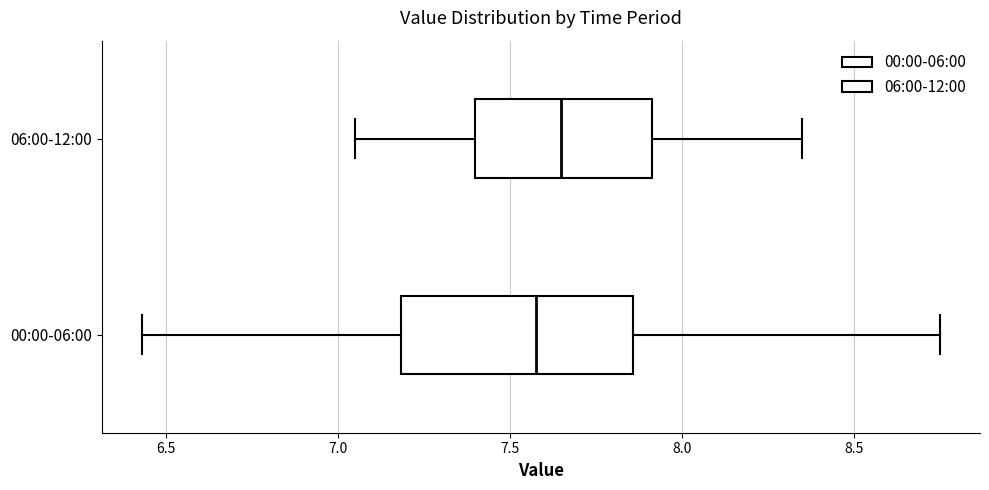

Comparing the boxes themselves (not the whiskers), which one is the widest?

00:00-06:00